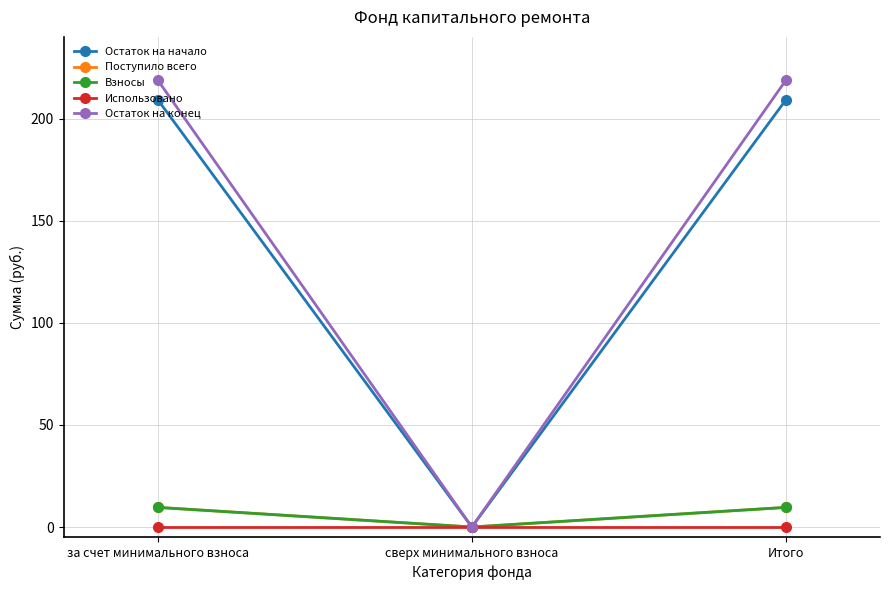

Is the value of Поступило всего at Итого greater than the value of Остаток на конец at сверх минимального взноса?

Yes